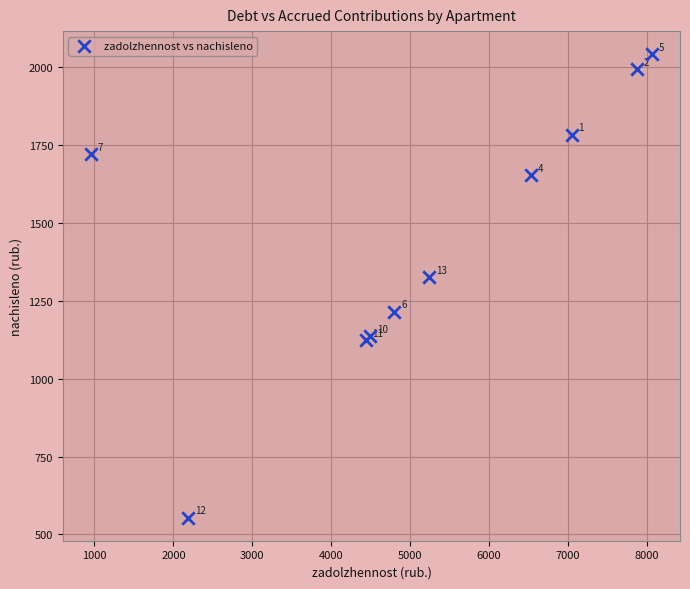

What Y value in the scatter plot is closest to 1297?

1326.8